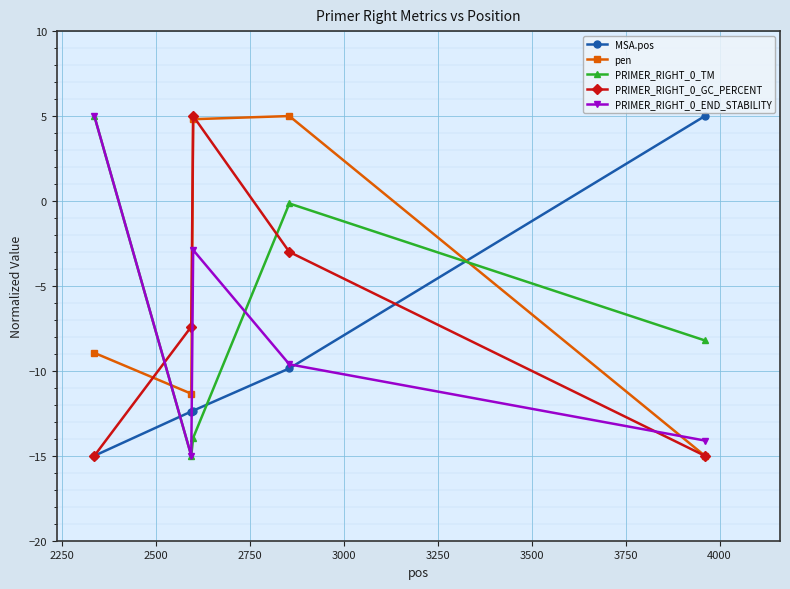

What is the minimum value for MSA.pos?

-15.0